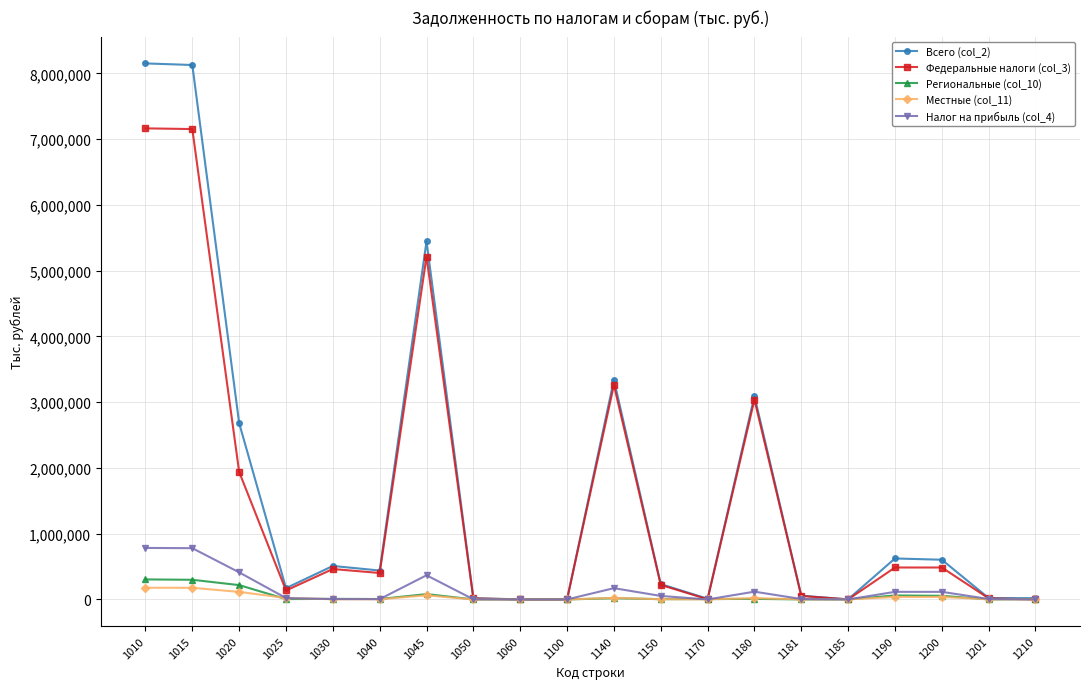

Is it true that Федеральные налоги (col_3) equals 7163056 at 1010?

True